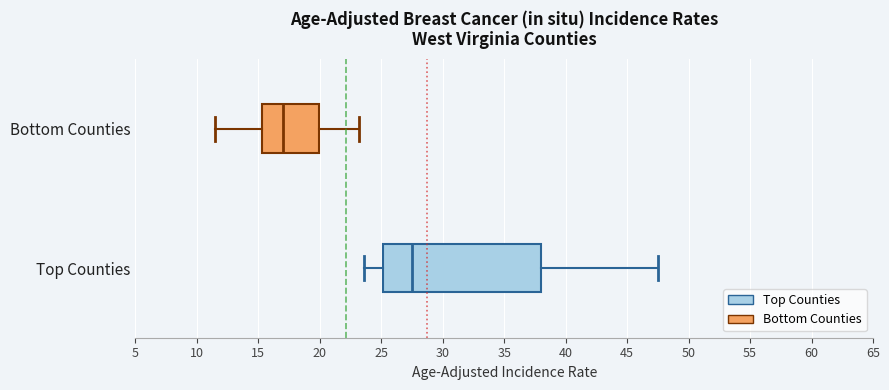

Comparing the boxes themselves (not the whiskers), which one is the widest?

Top Counties